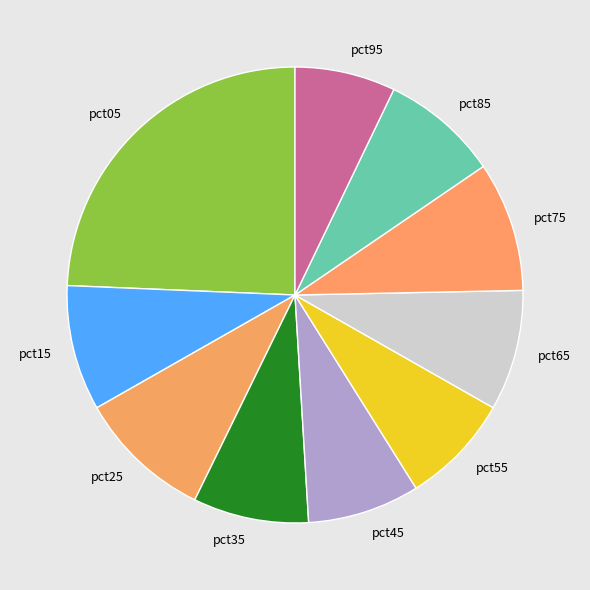

Which has a higher value, pct25 or pct95?

pct25